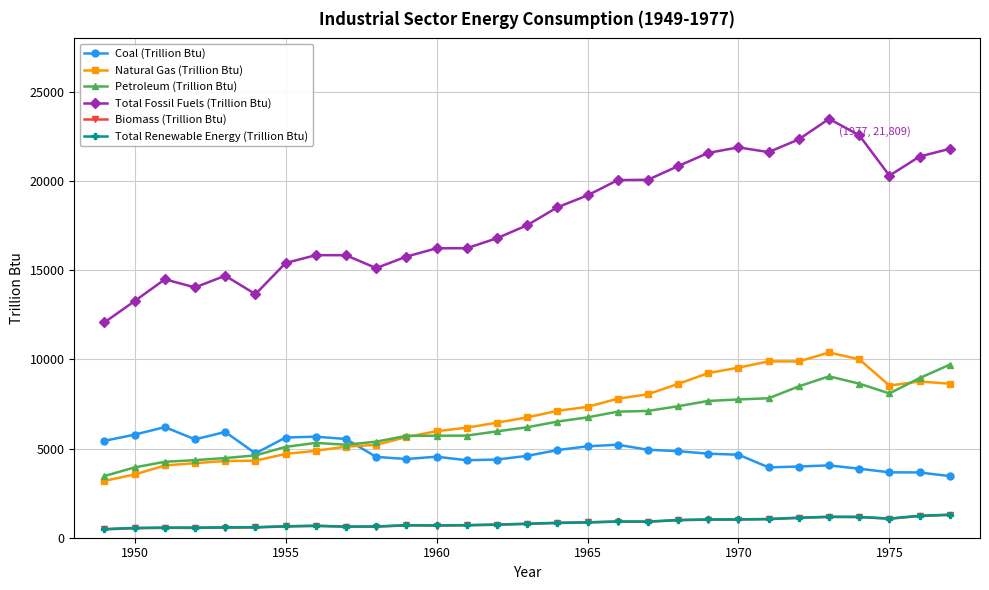

Which series has the largest total across all categories?

Total Fossil Fuels (Trillion Btu)